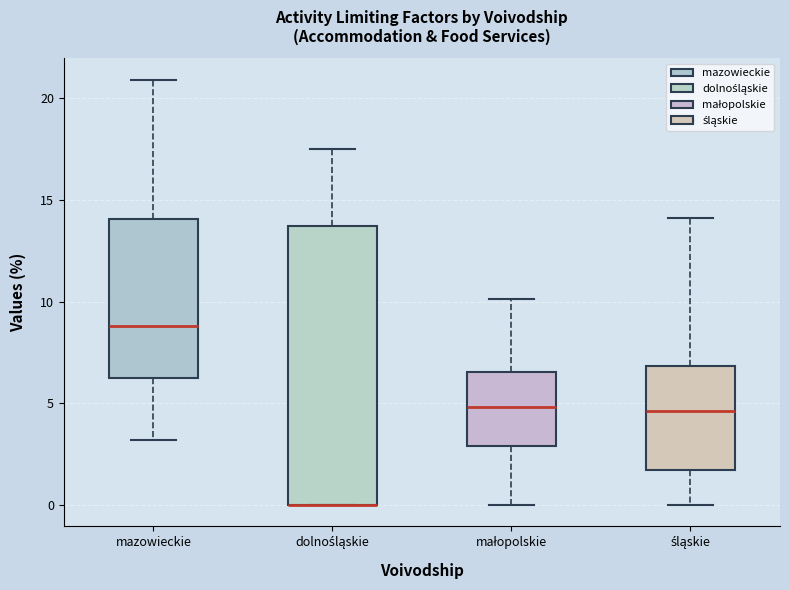

Which box is the tallest, from its lower edge to its upper edge?

dolnośląskie